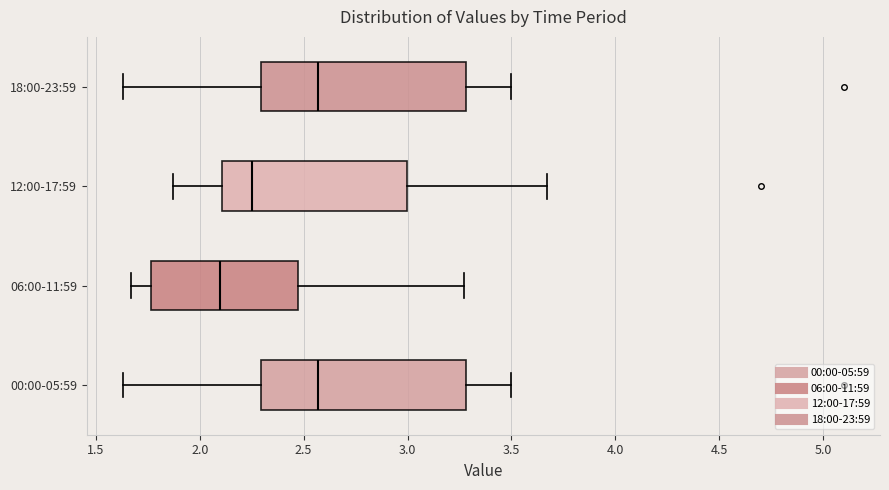

Which box's median line is the furthest to the left?

06:00-11:59